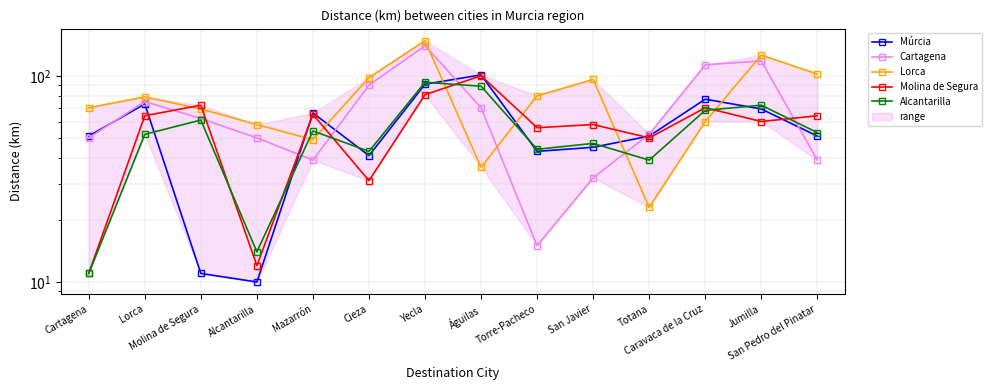

How many values in the Lorca series exceed 79?

6